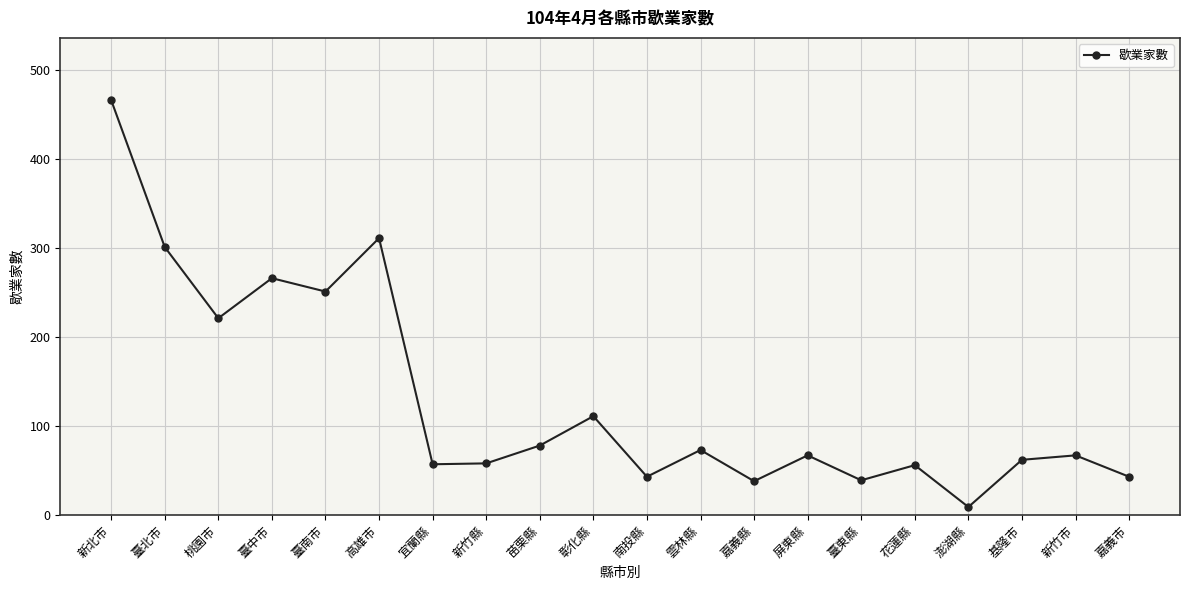

True or false: the data shows 87 at 屏東縣.

False